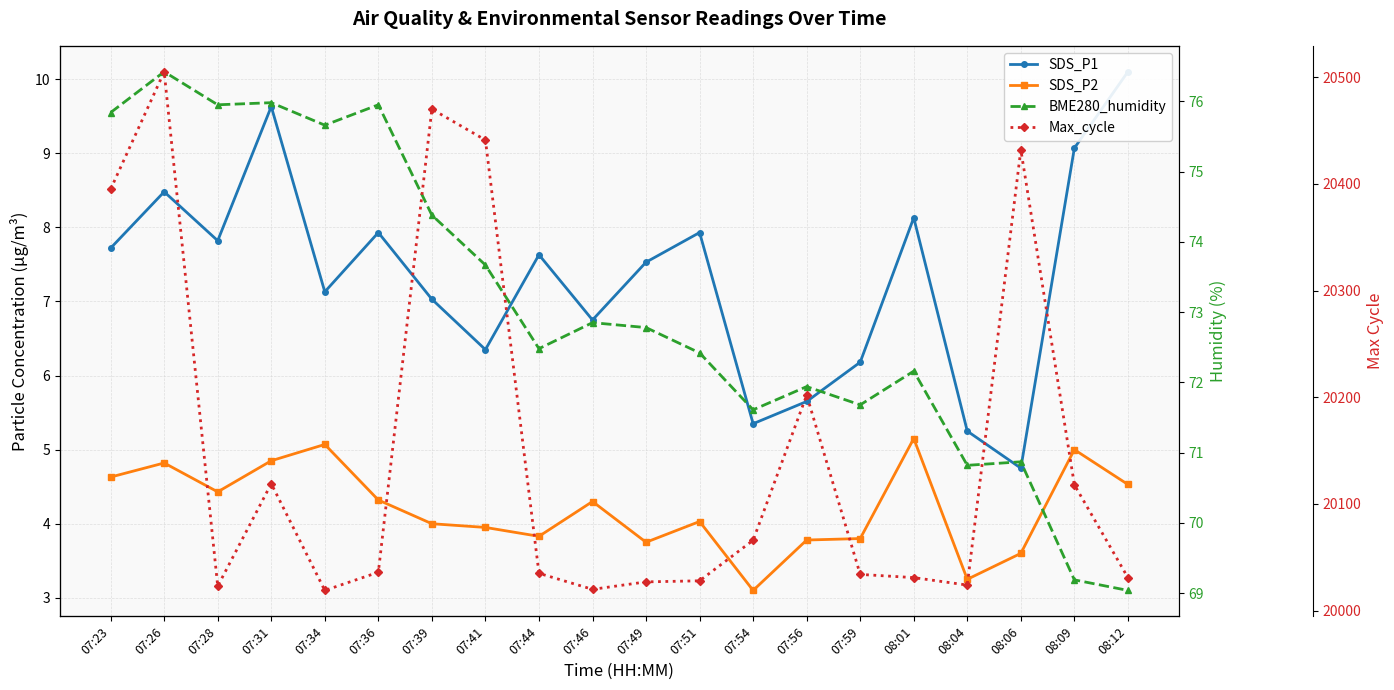

The value of SDS_P2 at 07:31 is 2.1. True or false?

False